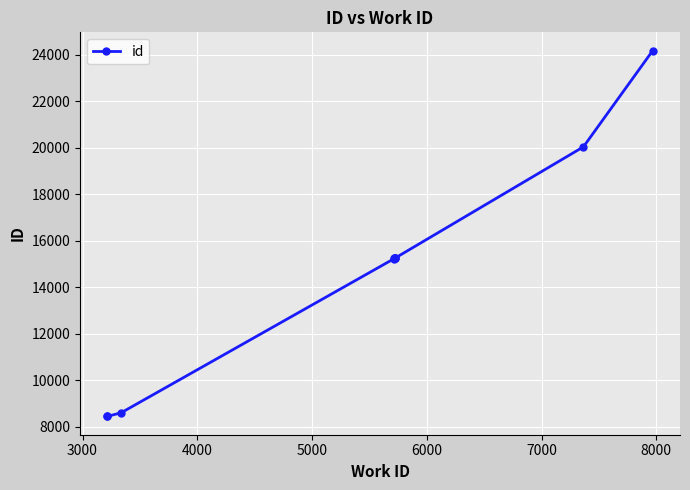

What is the smallest value displayed?

8451